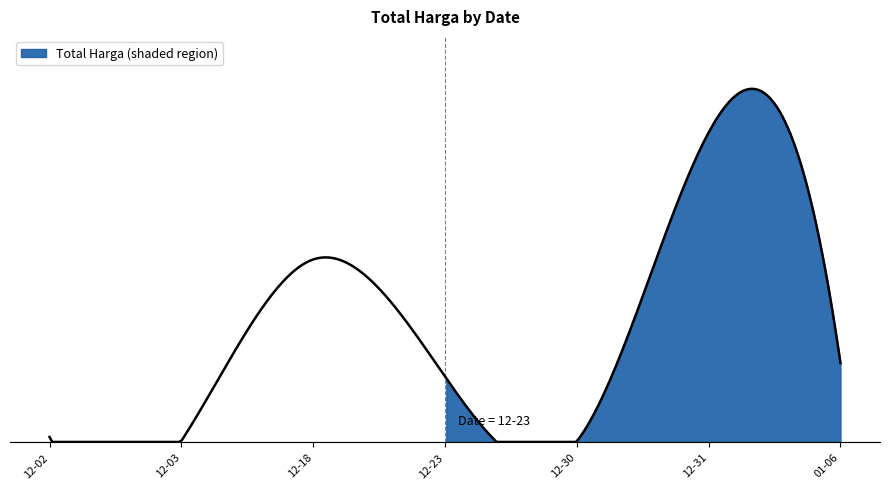

The chart shows a value of 3559546802 at 2024-12-18. True or false?

False